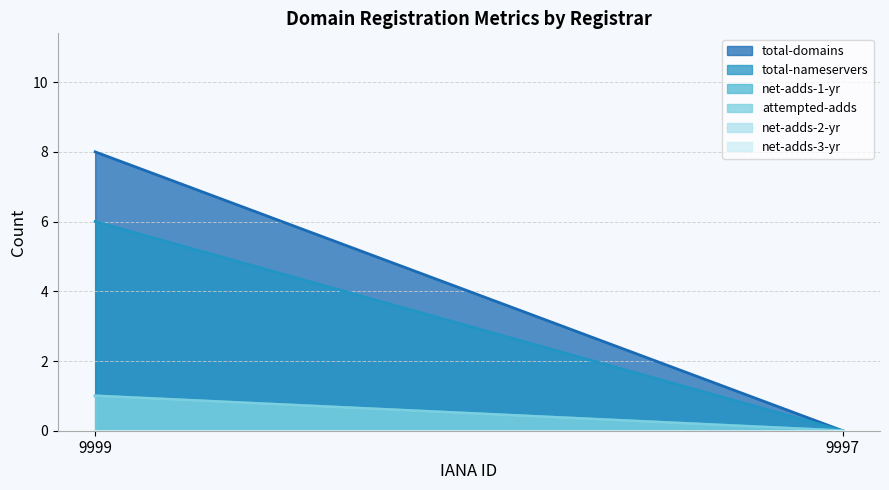

The total-domains series shows 0 at 9997. True or false?

True